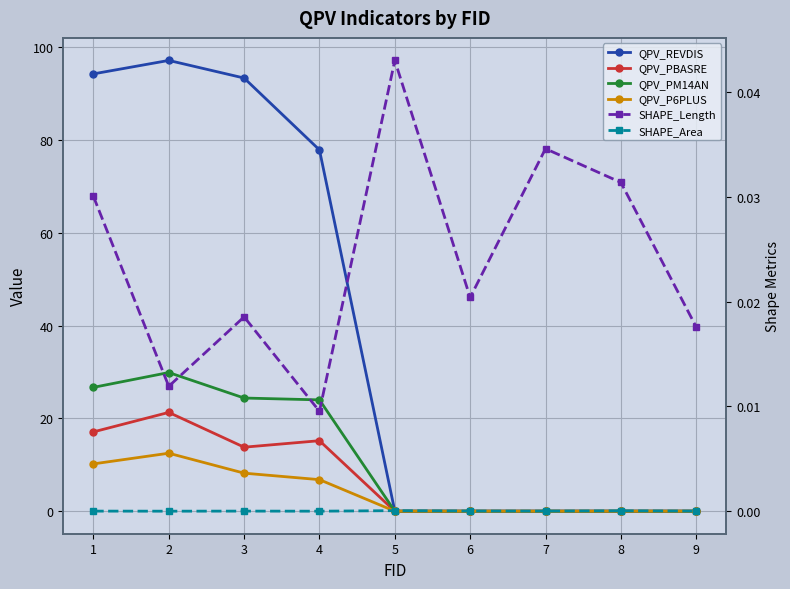

What is the difference between the second highest and minimum values in the QPV_PM14AN series?

26.7